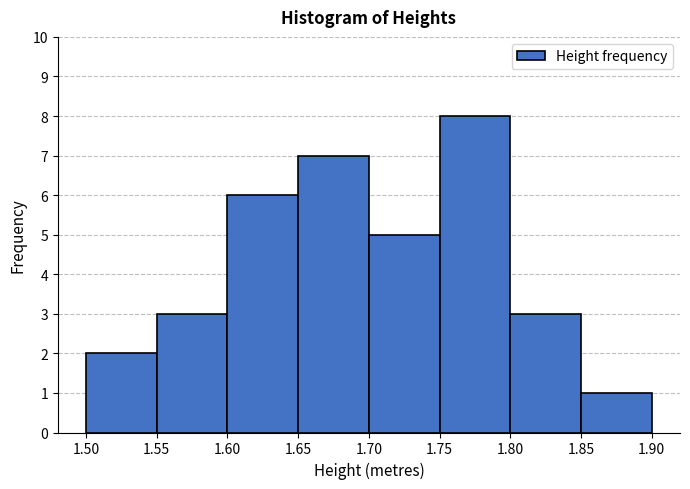

Over which range of the x-axis is the bar tallest?

1.75 to 1.80